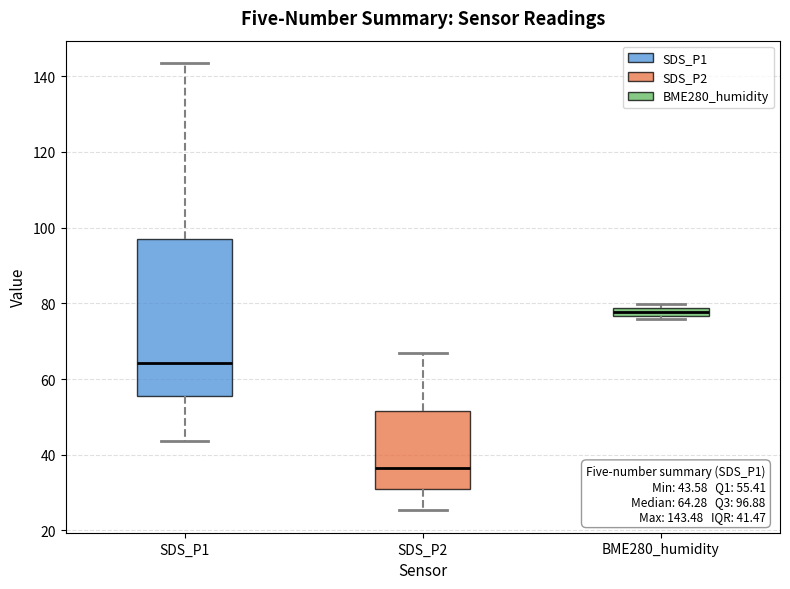

Comparing the boxes themselves (not the whiskers), which one is the tallest?

SDS_P1